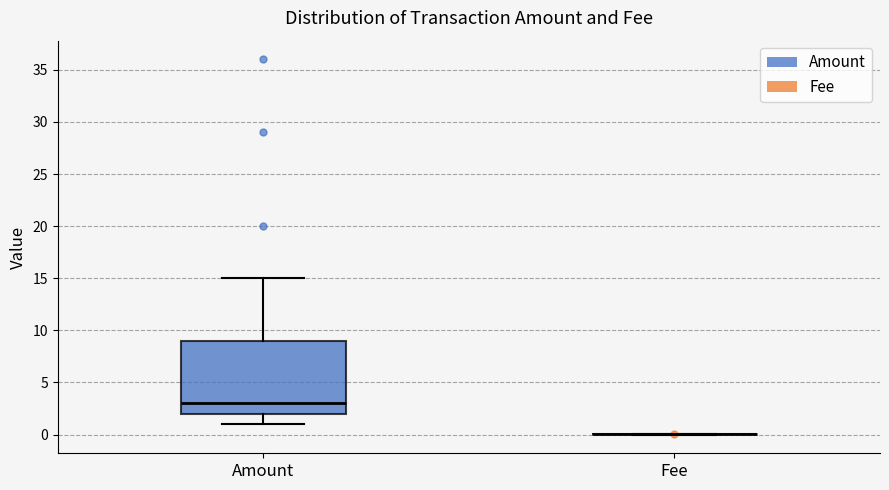

Reading left to right, read every box against the y-axis: the position of its median line, the range the box covers, and the ends of its whiskers. The values are not printed on the chart, so give them approximately, as read against the axis.

Amount: median 3, box 2 to 9, whiskers 1 to 15
Fee: box collapsed to a line at 0, whiskers 0 to 0